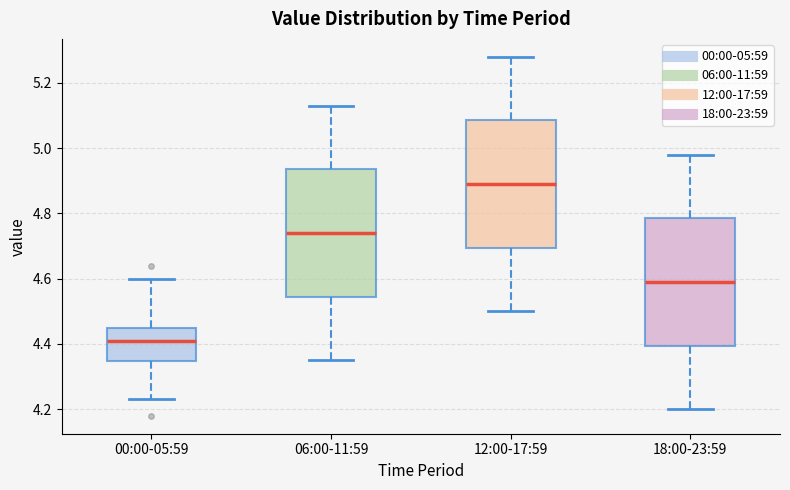

Which box's median line is the lowest?

00:00-05:59